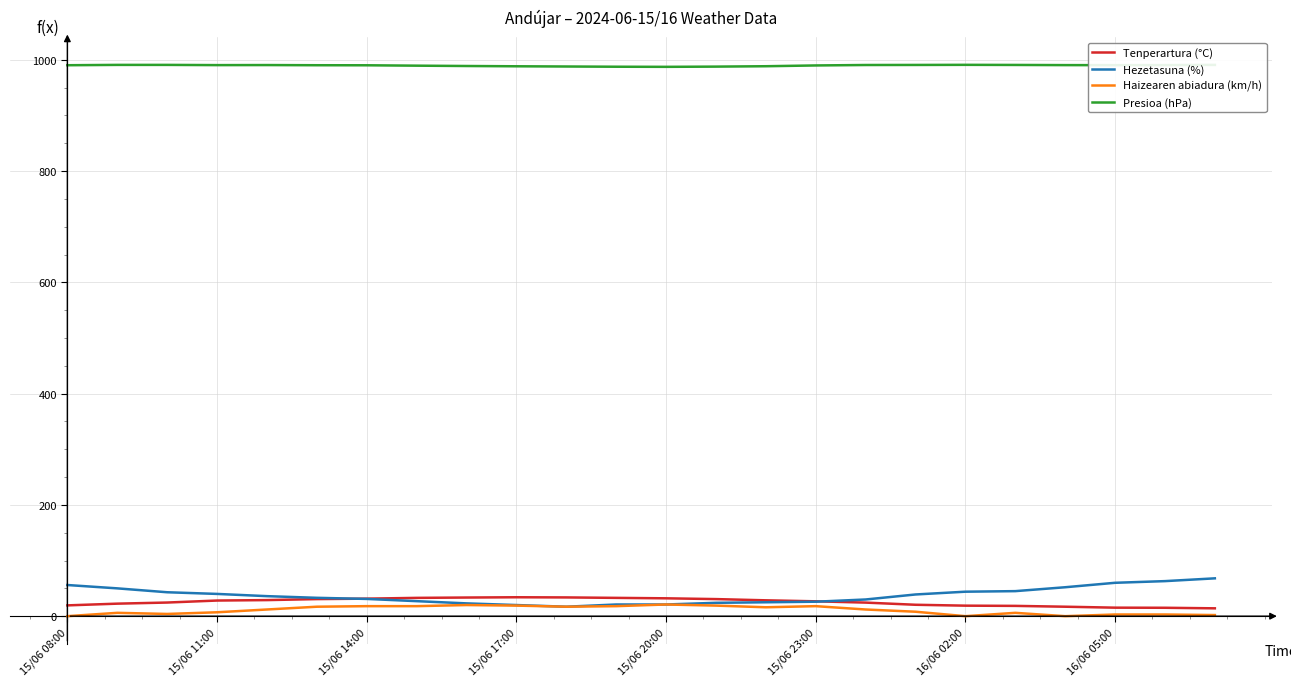

True or false: Tenperartura (°C) and Presioa (hPa) intersect in this chart.

False